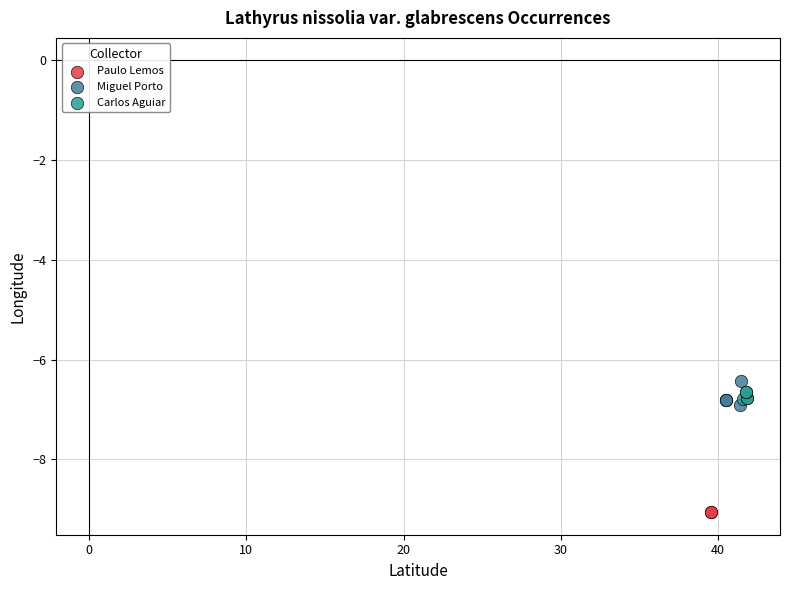

What are all the series names shown in the legend?

Paulo Lemos, Miguel Porto, Carlos Aguiar